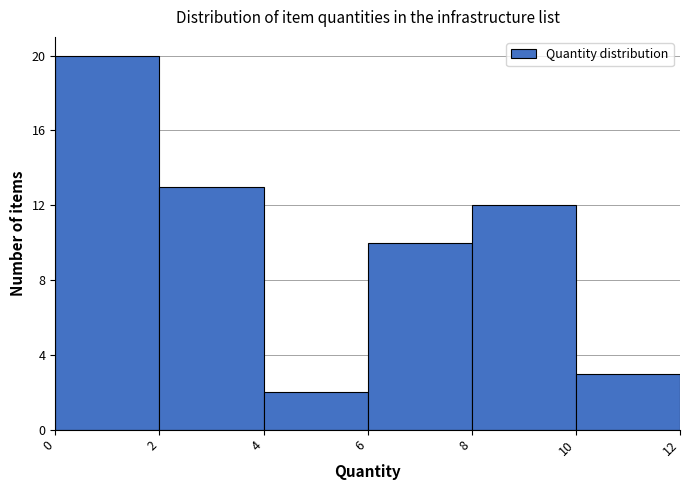

What is the height of the bar covering 0 to 2 on the x-axis? The values are not printed on the chart, so give them approximately, as read against the axis.

20